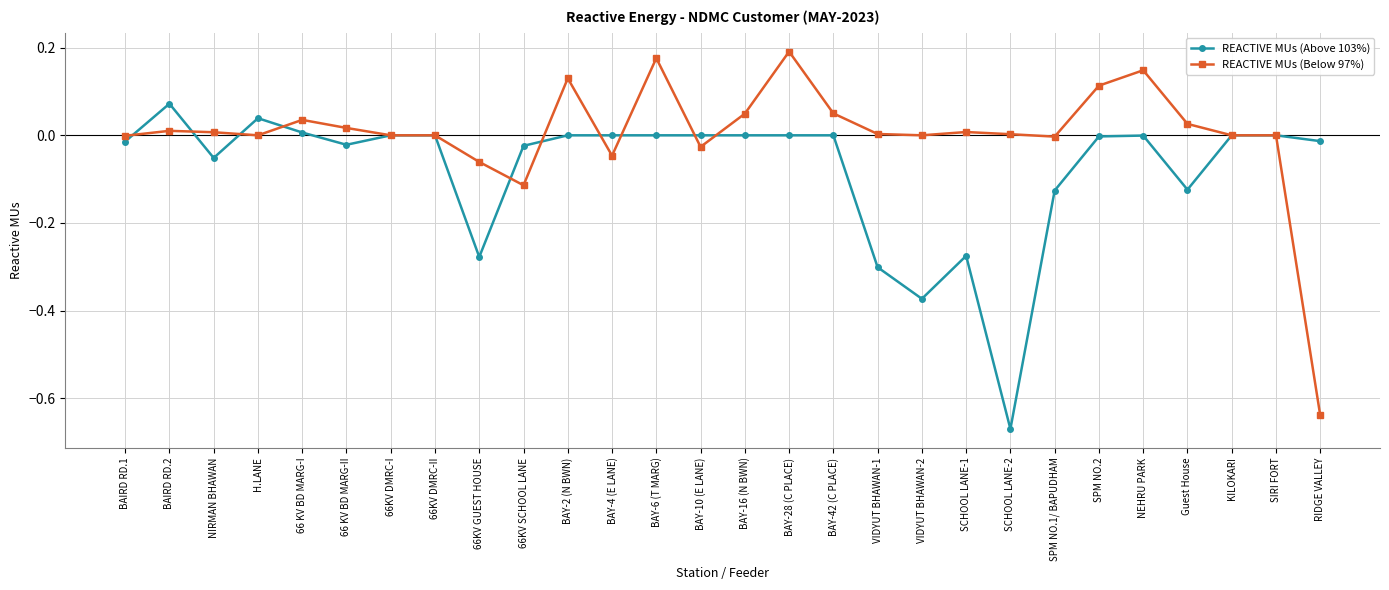

True or false: REACTIVE MUs (Below 97%) has a value of 0.0 at VIDYUT BHAWAN-1.

True